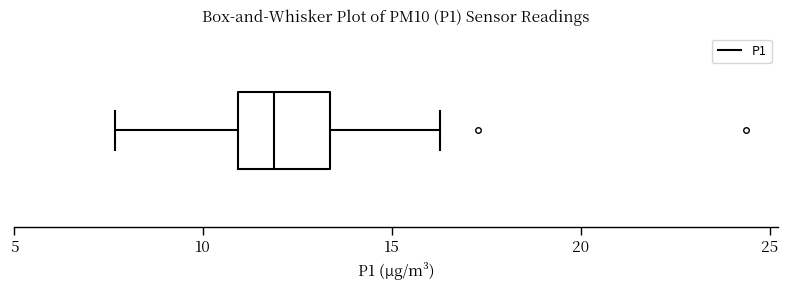

Read this box plot against the x-axis: the position of the median line, the range covered by the box, and the ends of both whiskers. The values are not printed on the chart, so give them approximately, as read against the axis.

median 12.0, box 11.0 to 13.5, whiskers 7.5 to 16.5